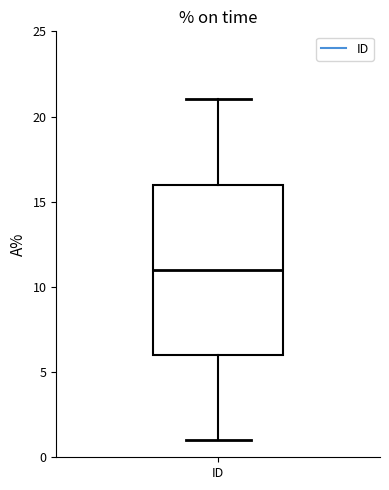

Read this box plot against the y-axis: the position of the median line, the range covered by the box, and the ends of both whiskers. The values are not printed on the chart, so give them approximately, as read against the axis.

median 11, box 6 to 16, whiskers 1 to 21